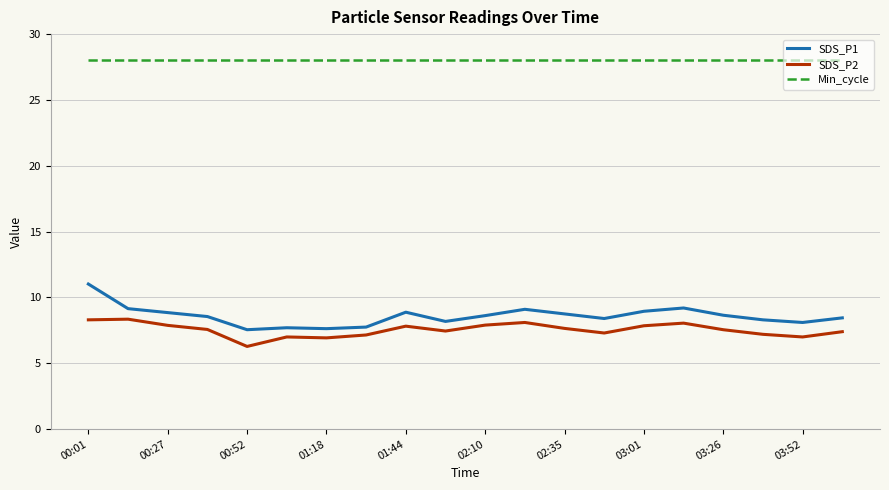

What is the difference between the maximum and minimum values in the SDS_P2 series?

2.1